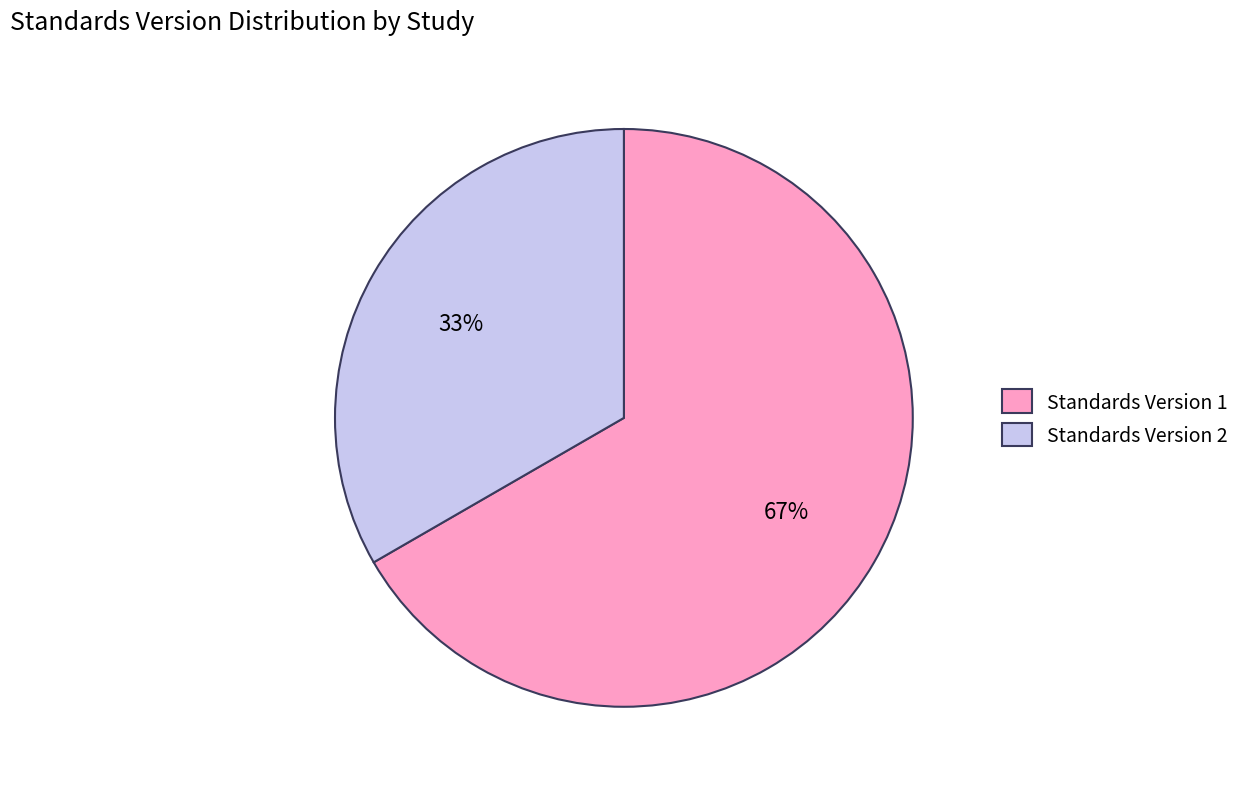

To the nearest percent, what portion does Standards Version 2 represent?

33%